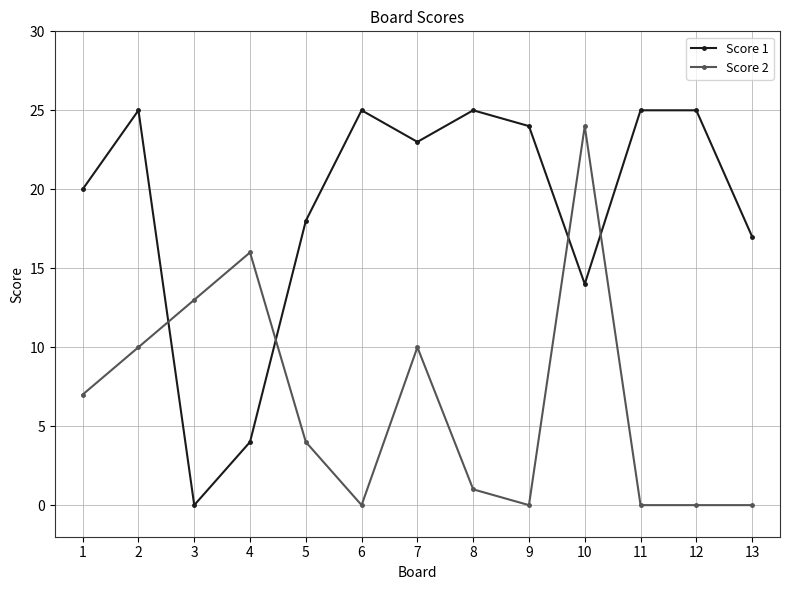

The Score 2 series shows -8 at 11. True or false?

False